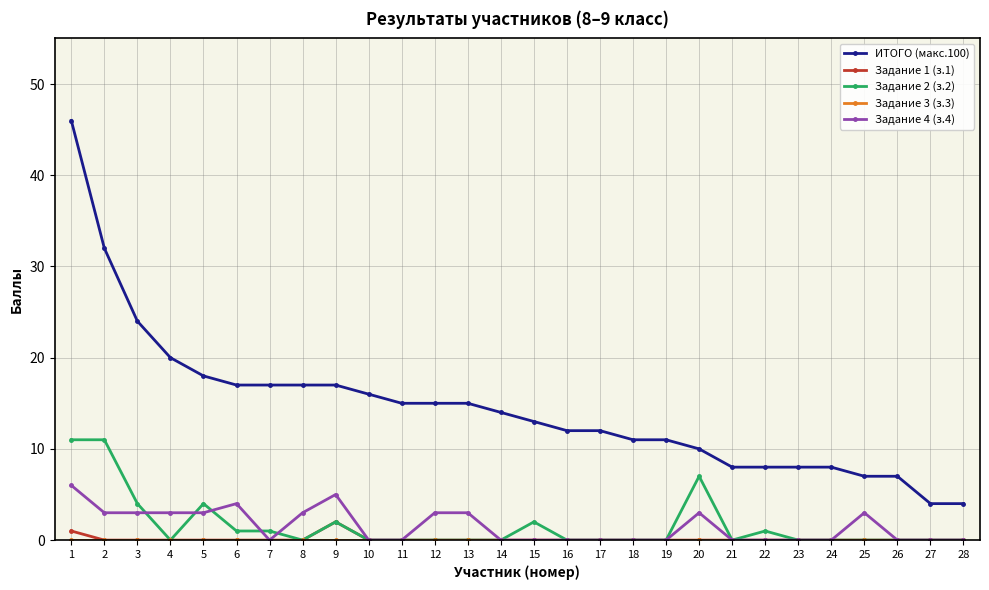

Does the chart have visible grid lines?

Yes